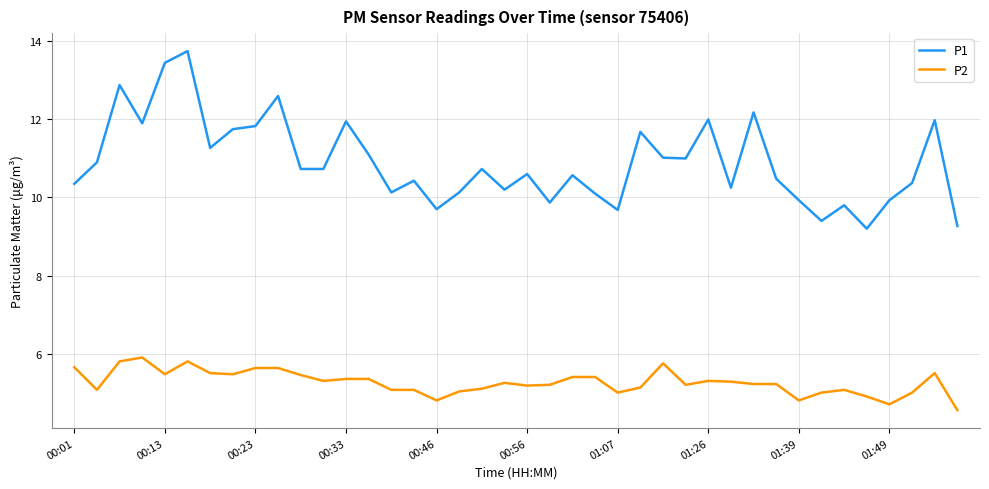

What is the lowest value of the P1 series?

9.2